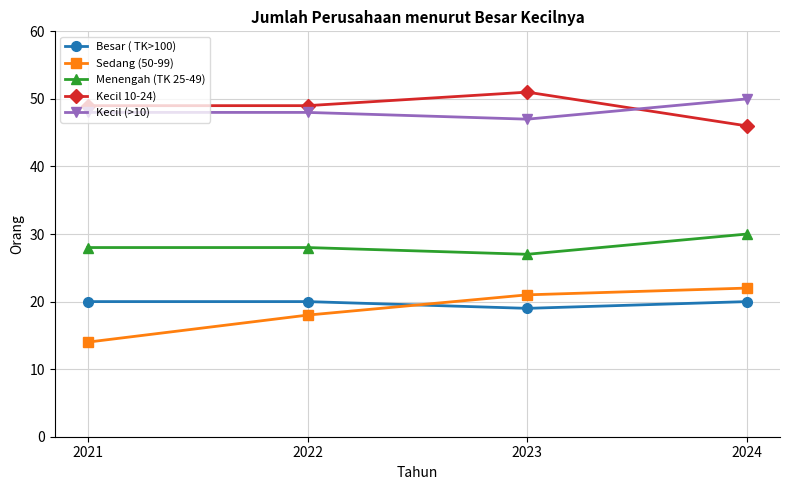

At how many categories does at least one series exceed 35?

4